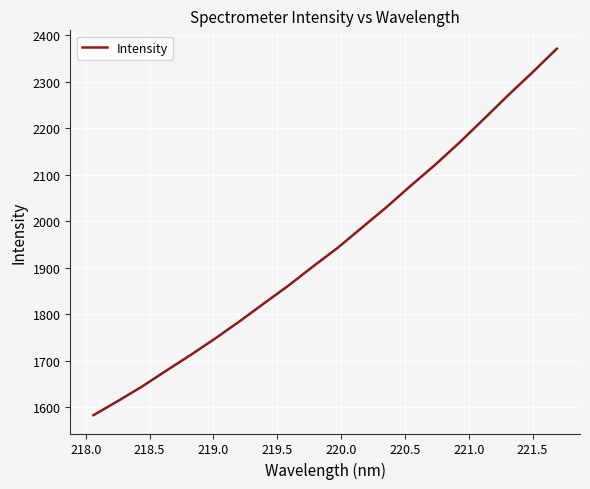

What is the greatest value displayed?

2370.6